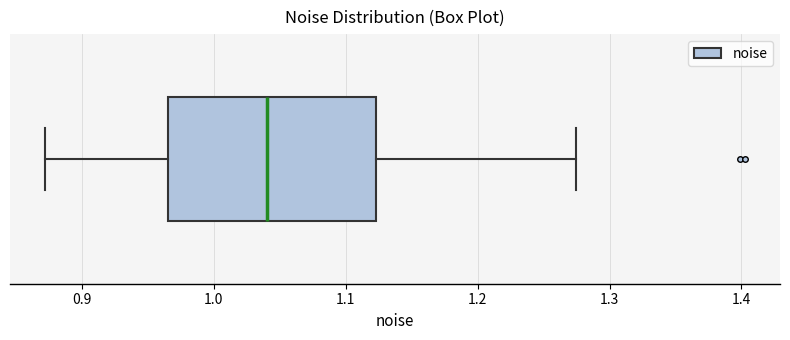

Read this box plot against the x-axis: the position of the median line, the range covered by the box, and the ends of both whiskers. The values are not printed on the chart, so give them approximately, as read against the axis.

median 1.04, box 0.97 to 1.12, whiskers 0.87 to 1.27